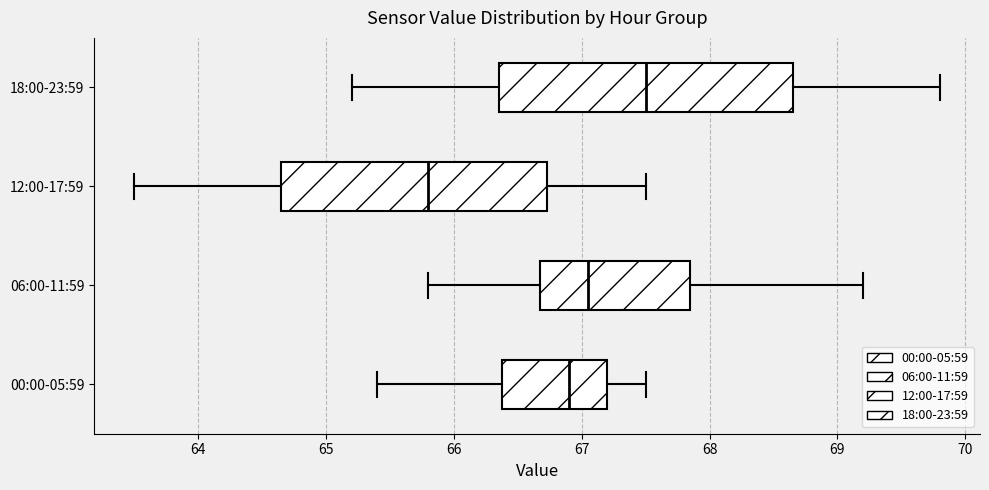

Comparing the boxes themselves (not the whiskers), which one is the widest?

18:00-23:59